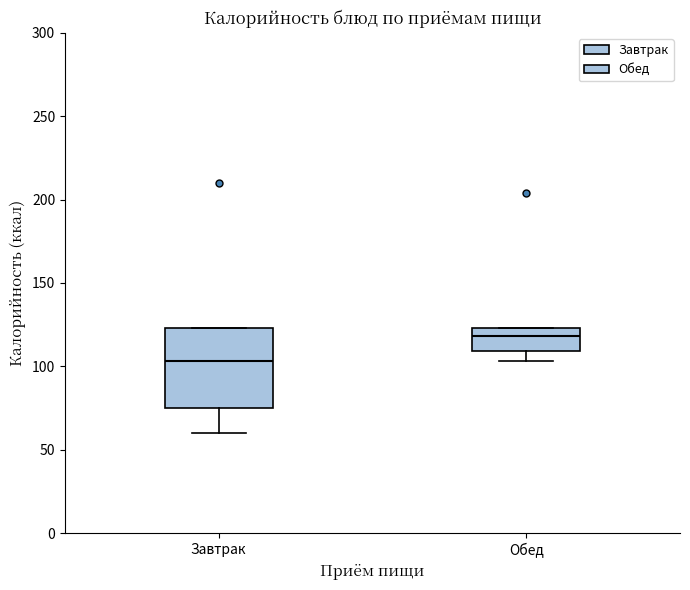

Which box's median line is the highest?

Обед